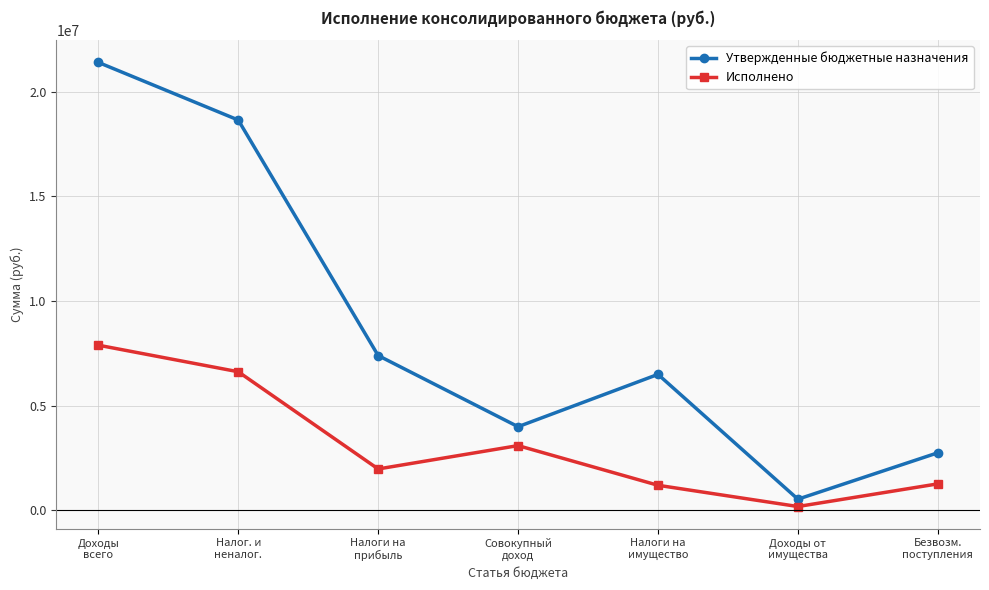

What is the label of the 7th point from the left?

Безвозм.
поступления